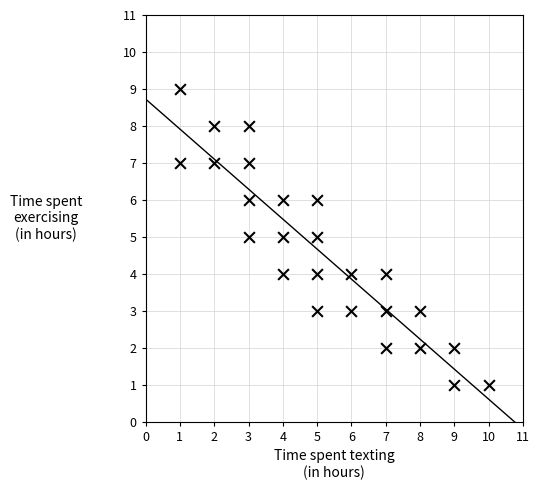

What is the range of Y values (max minus min)?

8